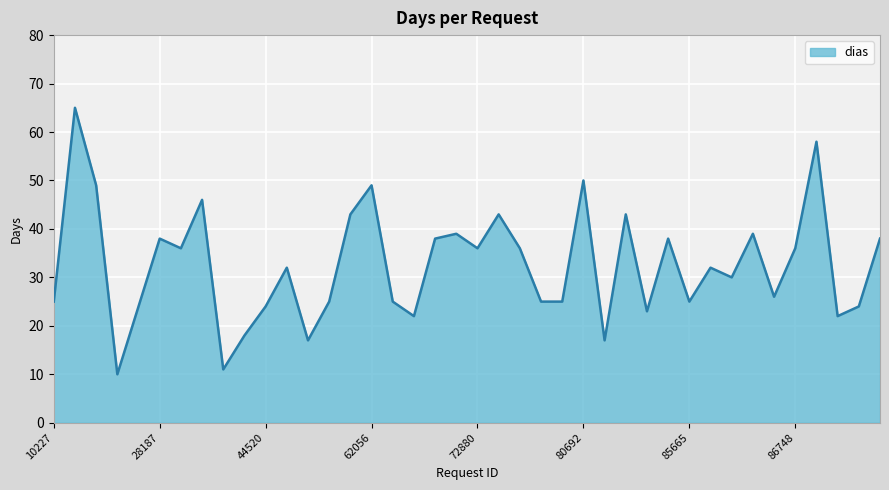

What is the maximum value shown in the chart?

65